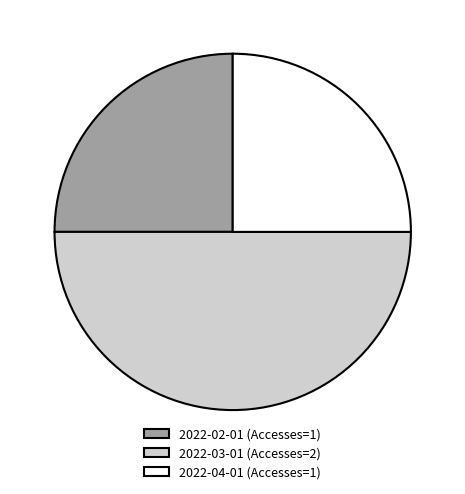

Approximately how many times larger is the value at 2022-02-01 (Accesses=1) compared to 2022-04-01 (Accesses=1)?

1.0